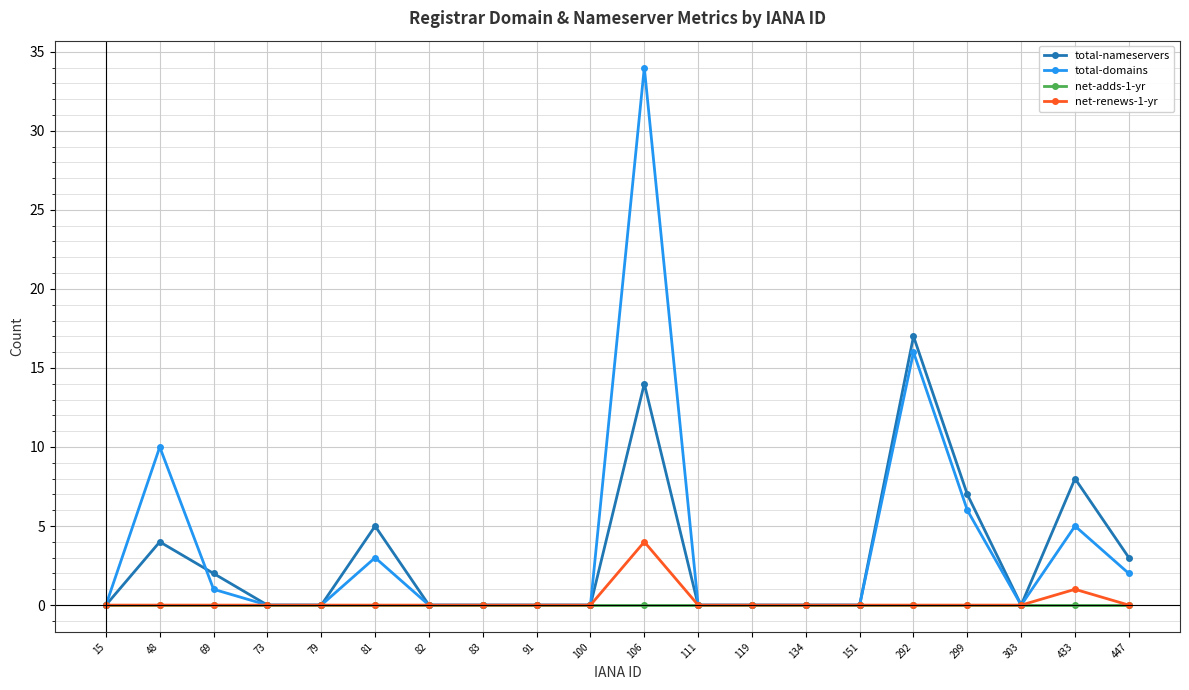

Which series has the widest spread of values?

total-domains